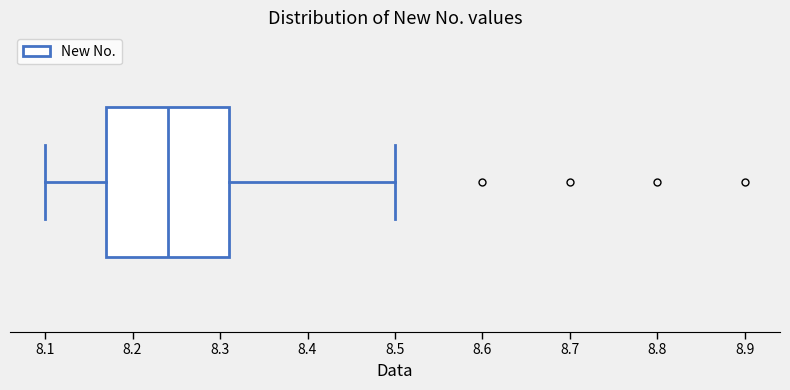

Read this box plot against the x-axis: the position of the median line, the range covered by the box, and the ends of both whiskers. The values are not printed on the chart, so give them approximately, as read against the axis.

median 8.24, box 8.17 to 8.31, whiskers 8.10 to 8.50